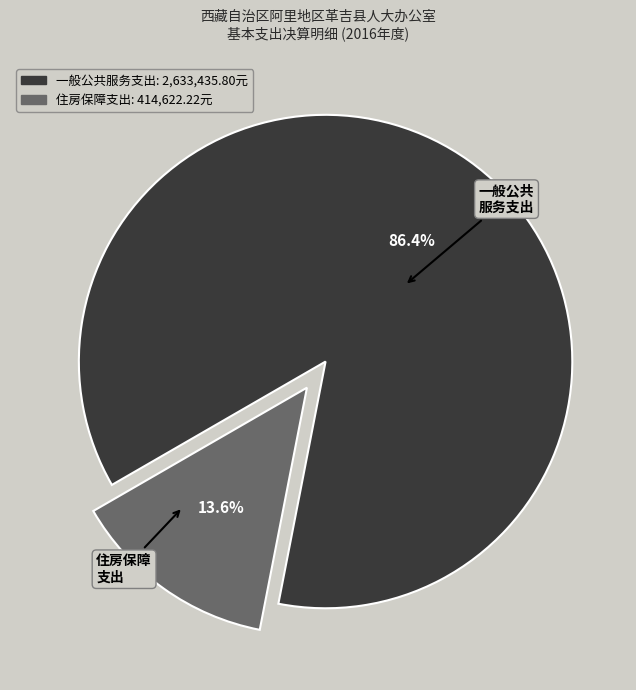

Count the number of slices in the pie.

2